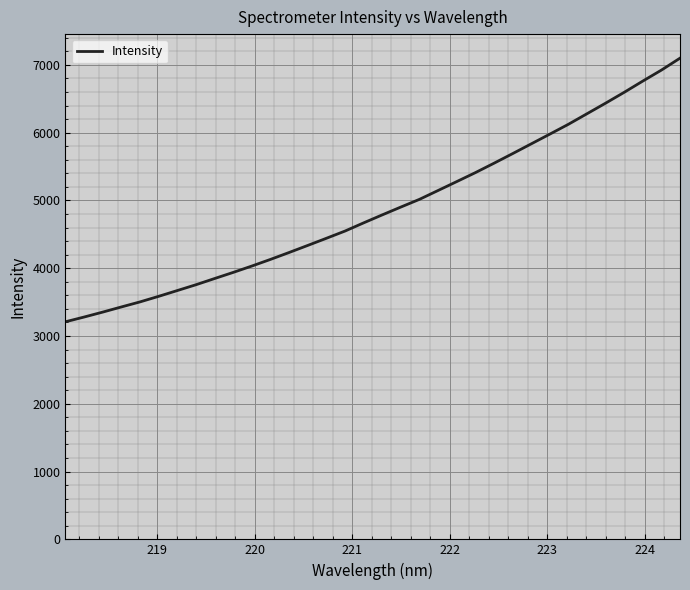

What is the greatest value displayed?

7098.9